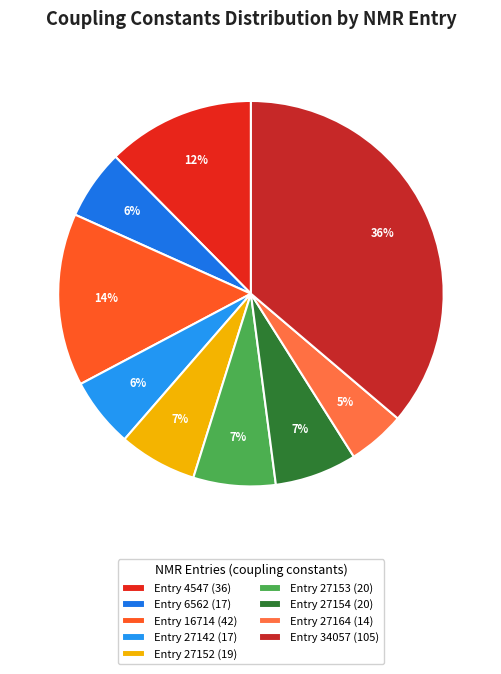

Do Entry 27154 and Entry 16714 together represent more than half of the pie?

No